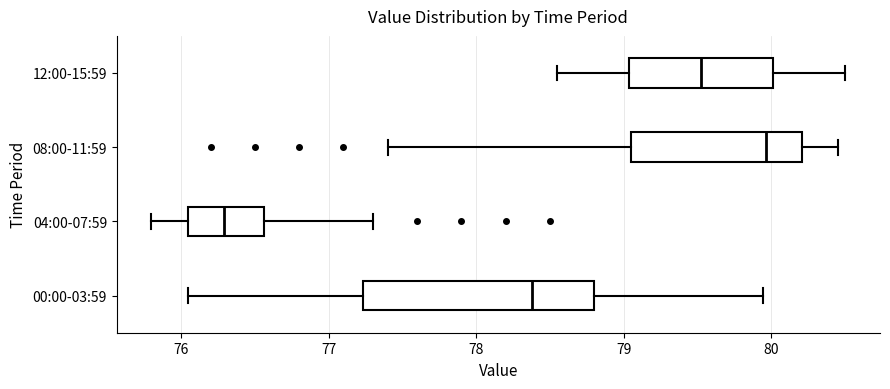

Reading bottom to top, transcribe this box plot: for each box, give where its median line is, the range the box spans, and where its two whiskers end, as read against the x-axis. The values are not printed on the chart, so give them approximately, as read against the axis.

00:00-03:59: median 78.4, box 77.2 to 78.8, whiskers 76.1 to 79.9
04:00-07:59: median 76.3, box 76.0 to 76.6, whiskers 75.8 to 77.3
08:00-11:59: median 80.0, box 79.1 to 80.2, whiskers 77.4 to 80.5
12:00-15:59: median 79.5, box 79.0 to 80.0, whiskers 78.6 to 80.5